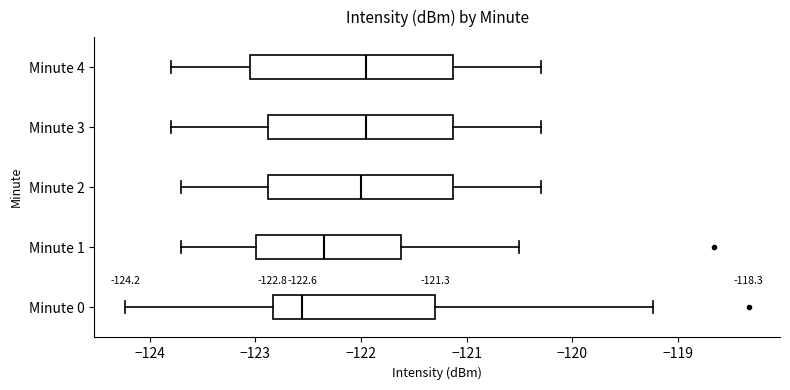

Which box's median line is the furthest to the left?

Minute 0